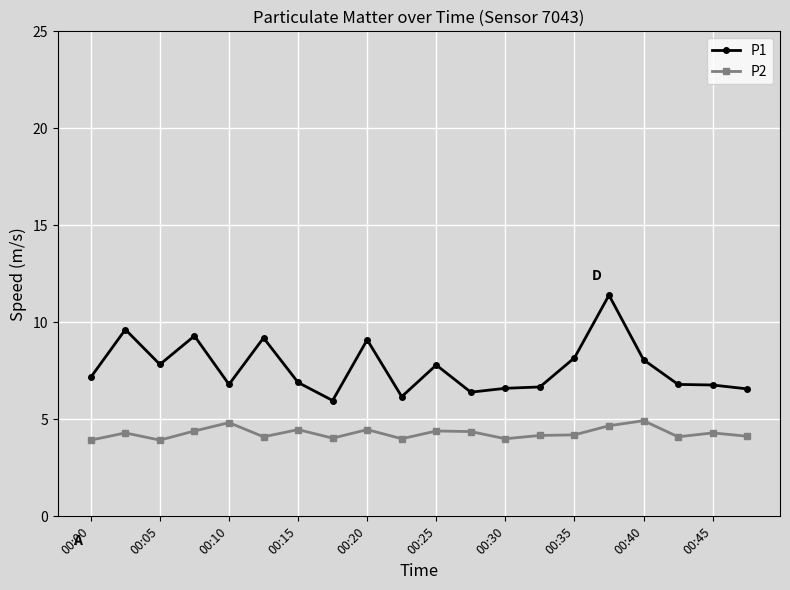

What is the smallest value displayed?

3.9